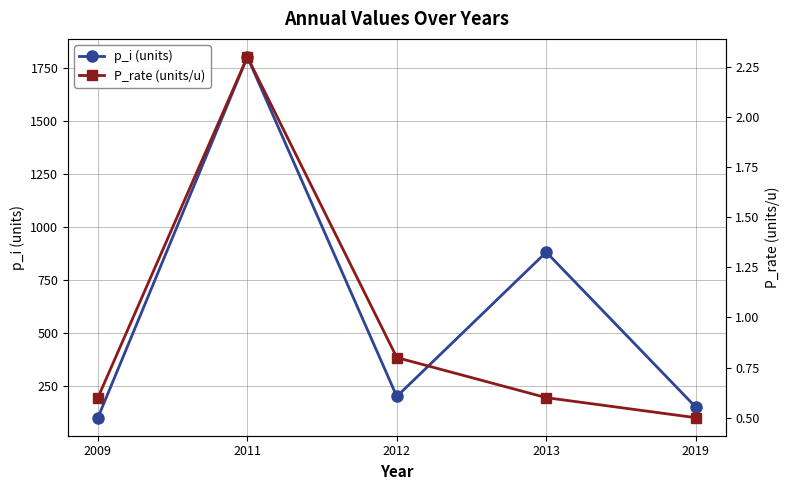

Which series has the widest spread of values?

p_i (units)